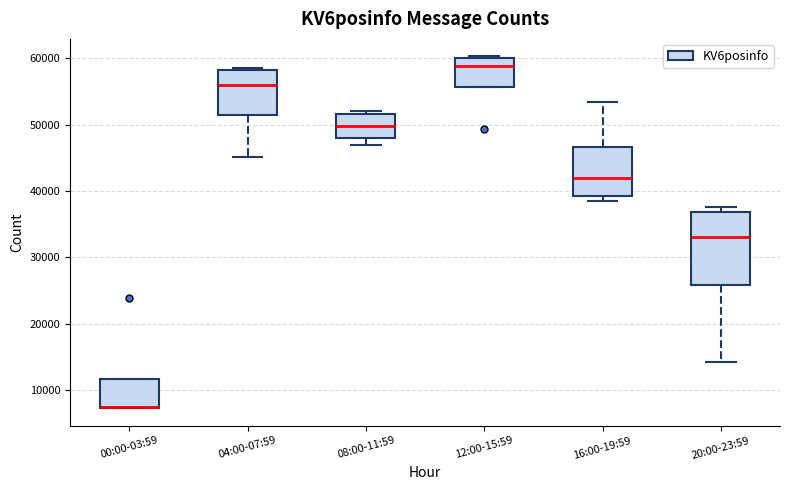

Reading left to right, transcribe this box plot: for each box, give where its median line is, the range the box spans, and where its two whiskers end, as read against the y-axis. The values are not printed on the chart, so give them approximately, as read against the axis.

00:00-03:59: median 7000 (drawn on the box's lower edge), box 7000 to 12000, whiskers 7000 to 12000
04:00-07:59: median 56000, box 51000 to 58000, whiskers 45000 to 59000
08:00-11:59: median 50000, box 48000 to 52000, whiskers 47000 to 52000 (just above the box's upper edge)
12:00-15:59: median 59000, box 56000 to 60000, whiskers 56000 to 60000
16:00-19:59: median 42000, box 39000 to 47000, whiskers 39000 (just below the box's lower edge) to 53000
20:00-23:59: median 33000, box 26000 to 37000, whiskers 14000 to 38000